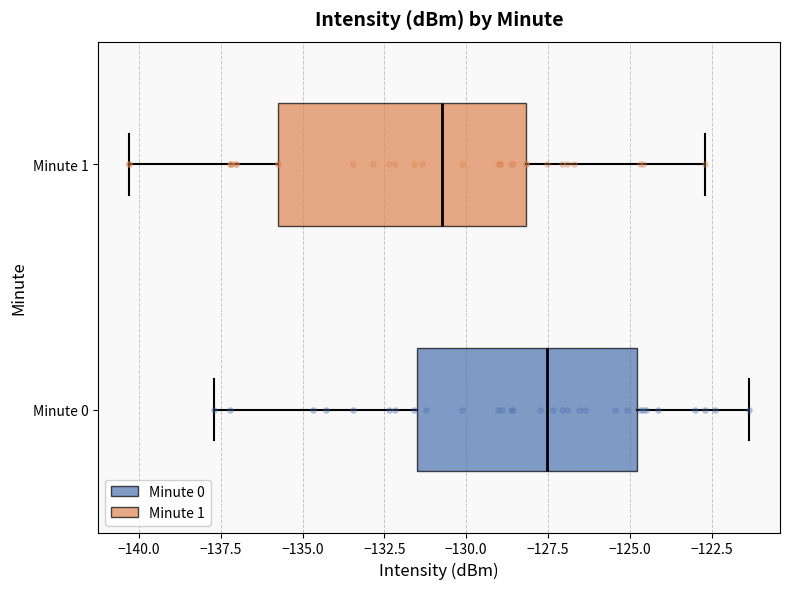

Which box is the widest, from its left edge to its right edge?

Minute 1